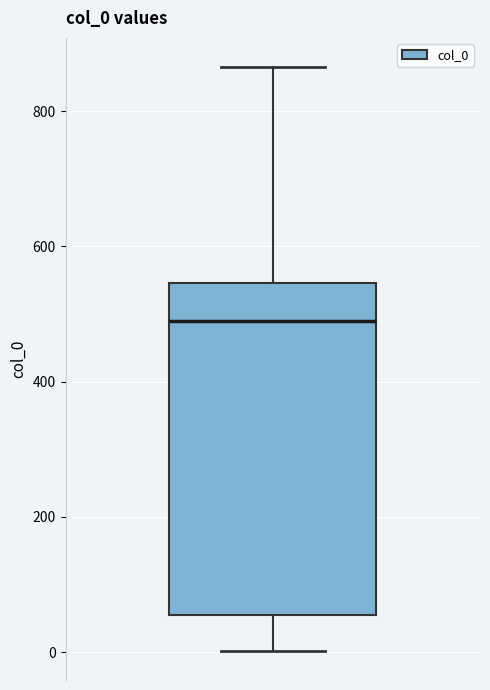

Read this box plot against the y-axis: the position of the median line, the range covered by the box, and the ends of both whiskers. The values are not printed on the chart, so give them approximately, as read against the axis.

median 500, box 60 to 540, whiskers 0 to 860